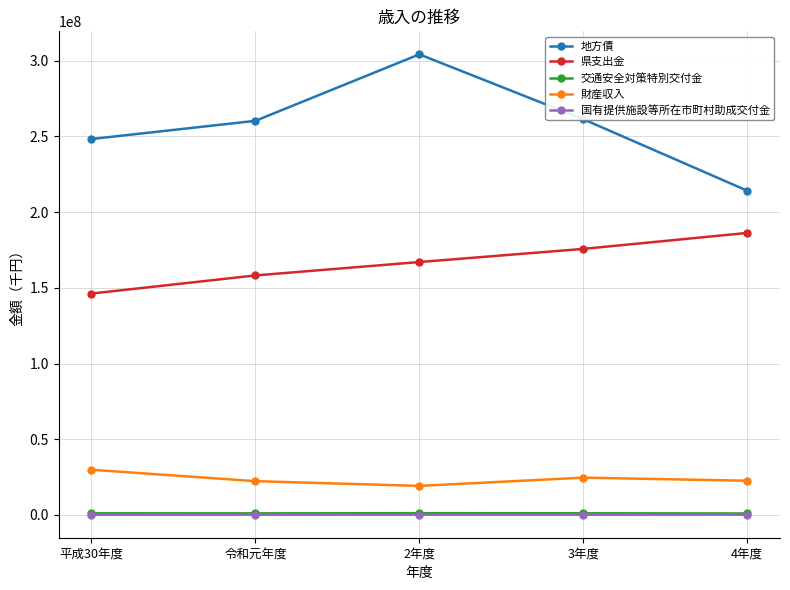

Does the chart display data point markers on the line(s)?

Yes